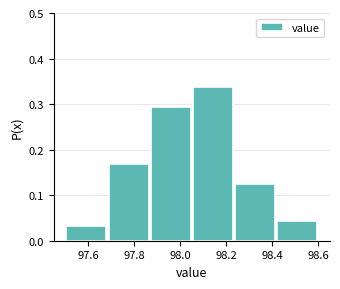

Reading left to right, list every bar in this chart as the range it spans on the x-axis followed by its height. Neither the bar edges nor the heights are printed on the chart, so give them approximately, as read against the axes.

97.50 to 97.68: 0.03
97.68 to 97.86: 0.17
97.86 to 98.06: 0.29
98.06 to 98.24: 0.34
98.24 to 98.42: 0.13
98.42 to 98.60: 0.04